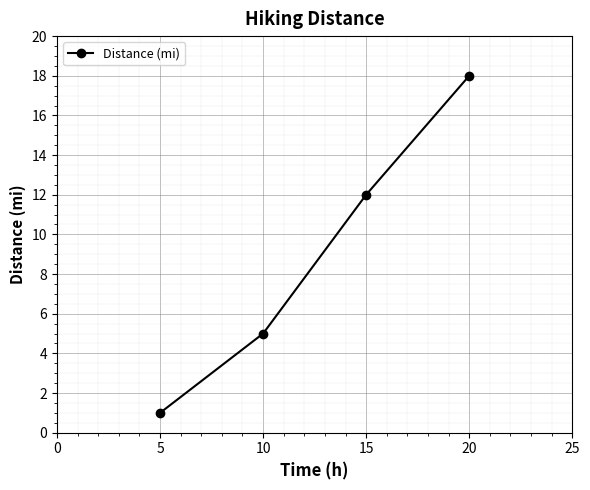

At which category does the chart reach its peak across all series?

20